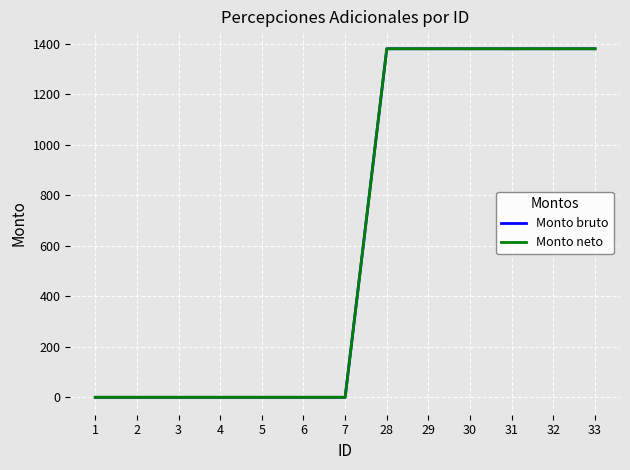

True or false: Monto bruto has a value of 0.0 at 4.

True